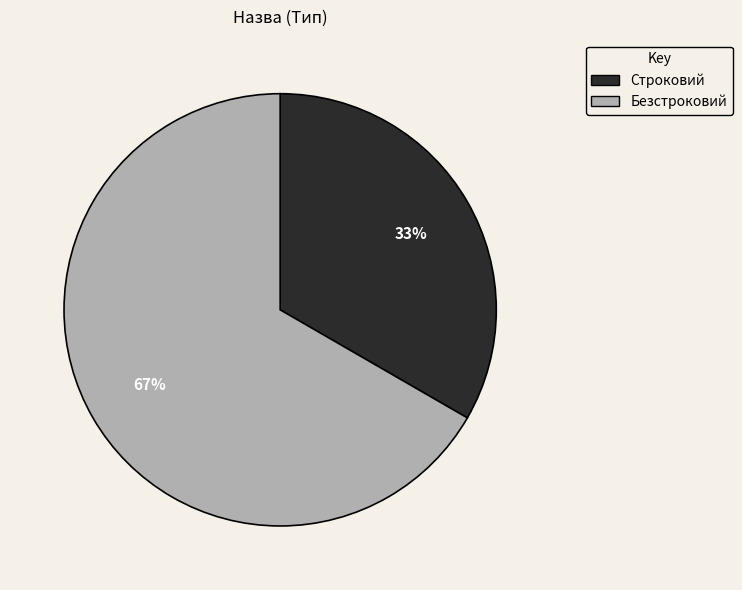

What is the smallest slice in the pie chart?

Строковий